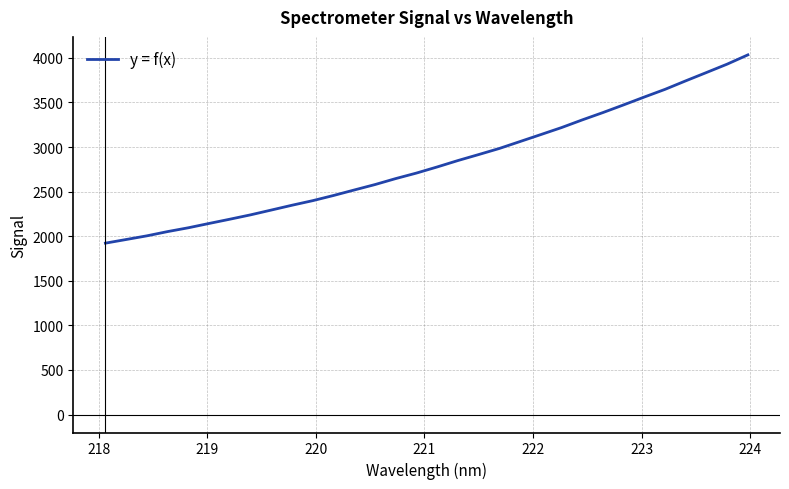

What is the maximum value shown in the chart?

4033.7